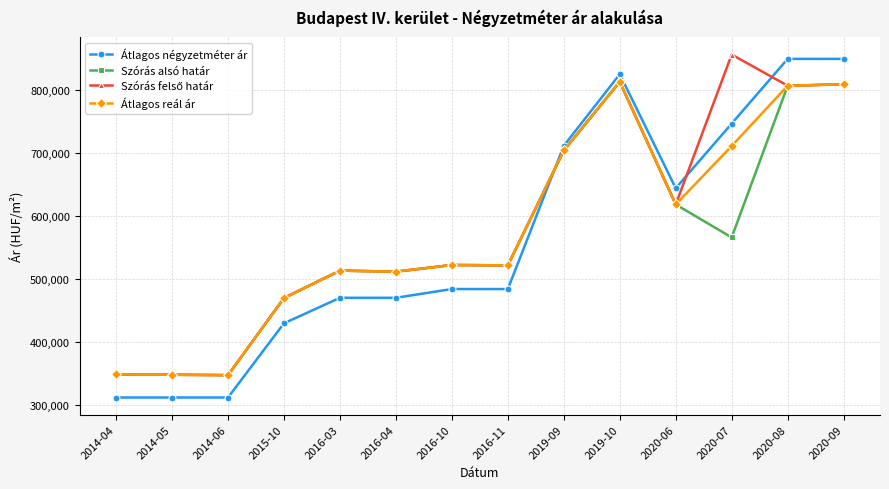

What is the label of the 10th point from the left?

2019-10